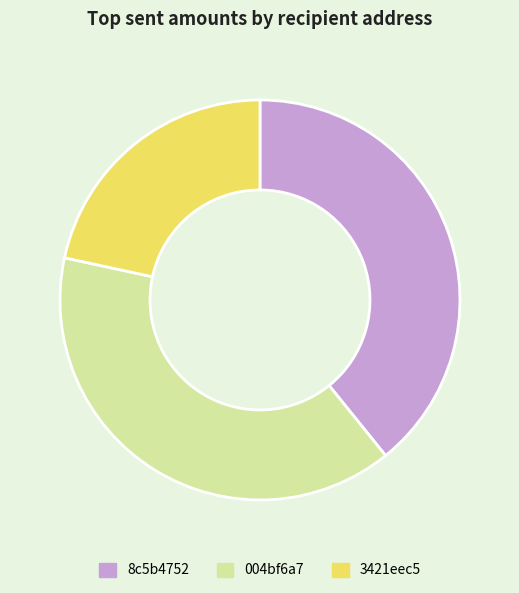

How many segments does this pie chart have?

3